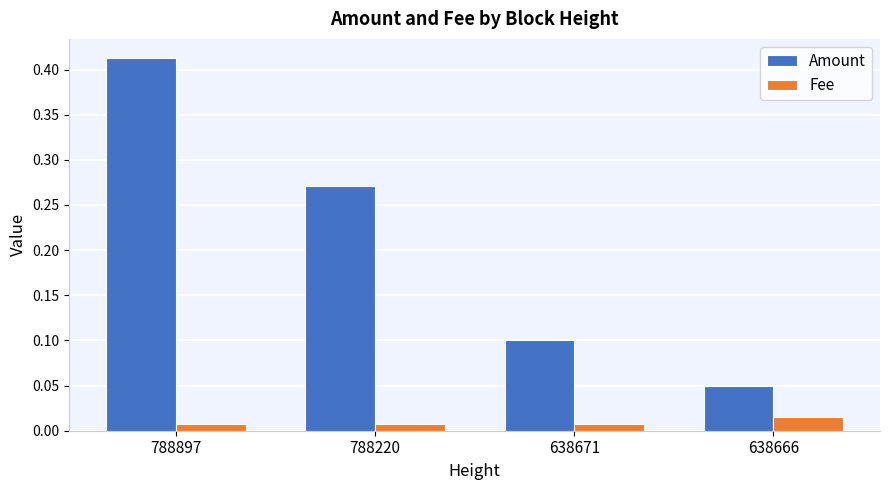

Rank the series by their maximum value, from highest to lowest.

Amount, Fee